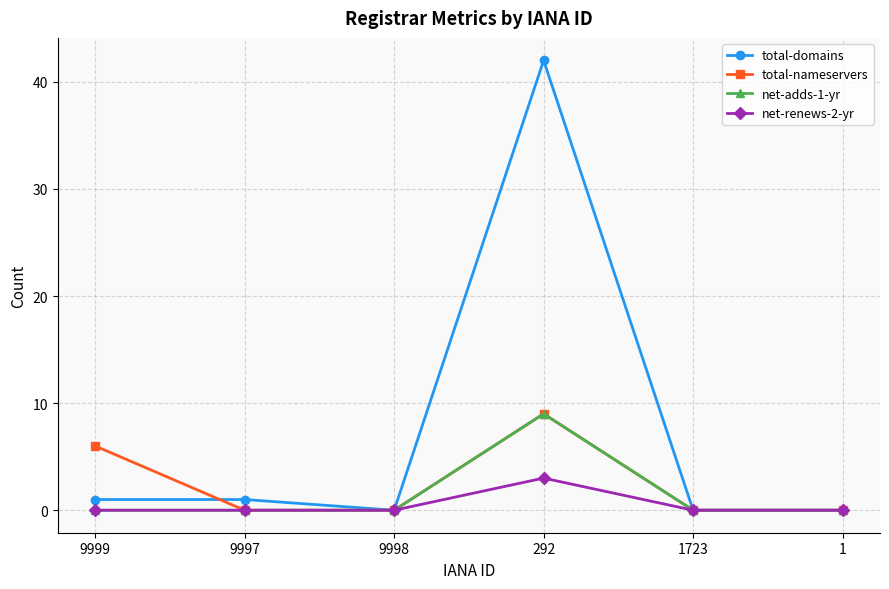

The net-renews-2-yr series shows 0 at 9999. True or false?

True